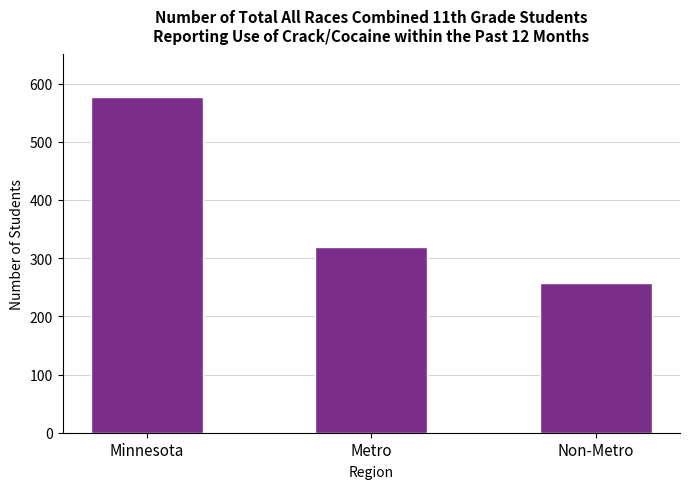

Reading left to right, extract all data points from this chart.

Minnesota=577	Metro=320	Non-Metro=257